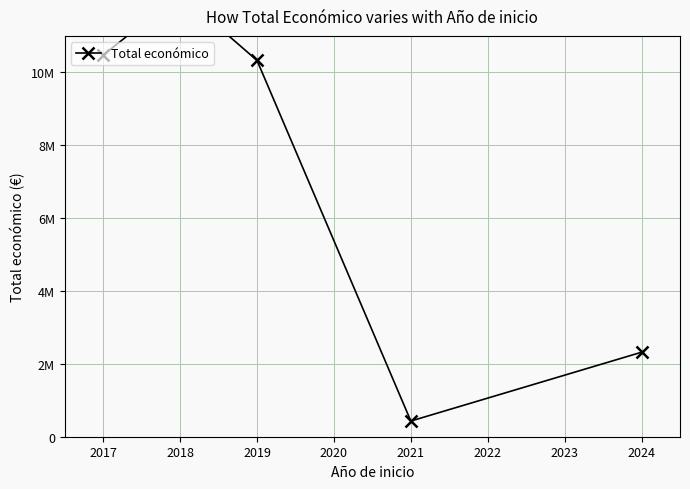

What is the smallest value displayed?

430411